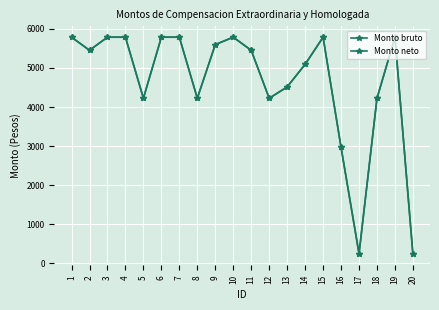

True or false: Monto bruto and Monto neto intersect in this chart.

False